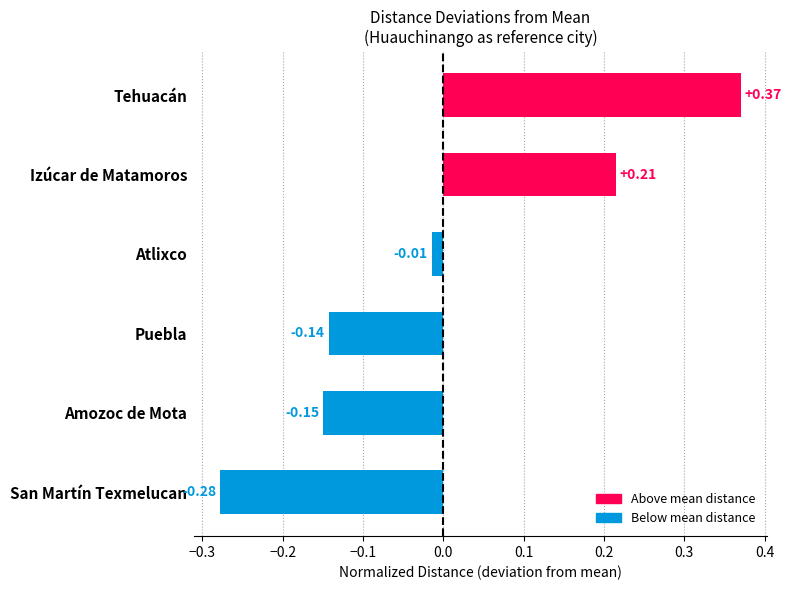

Between Amozoc de Mota and San Martín Texmelucan, which is larger?

Amozoc de Mota